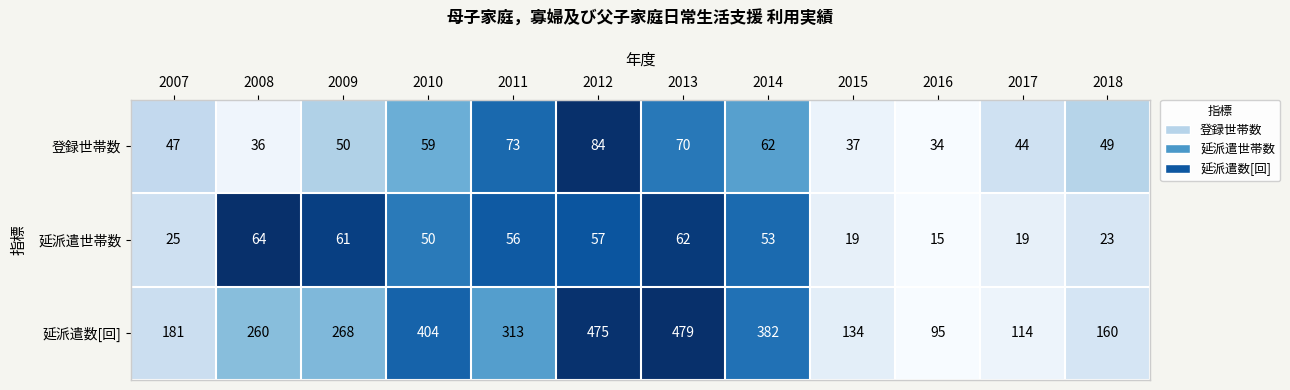

At which category does the chart reach its minimum across all series?

2016